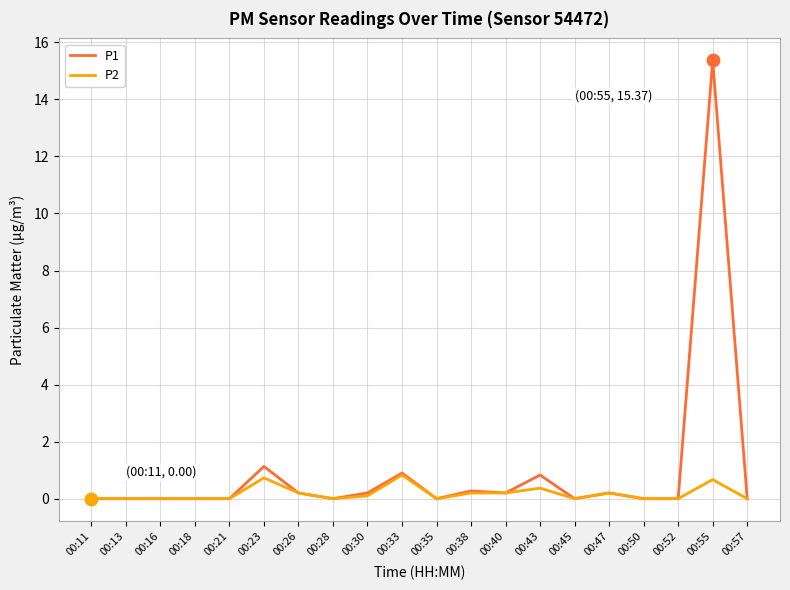

Which series has the largest range (max minus min)?

P1